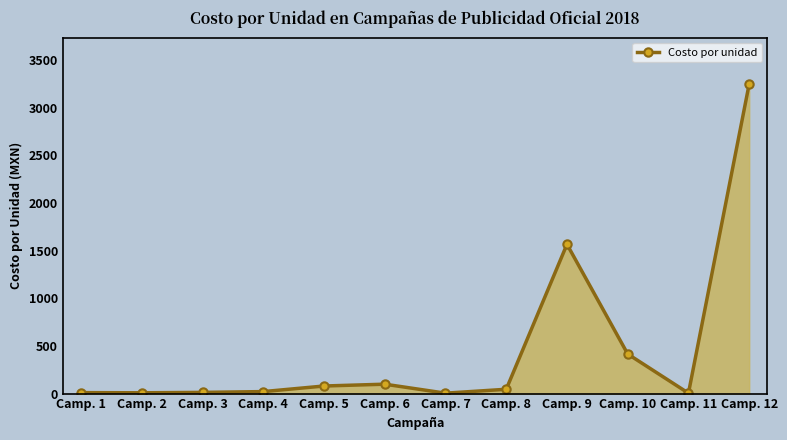

How many values exceed 45?

6